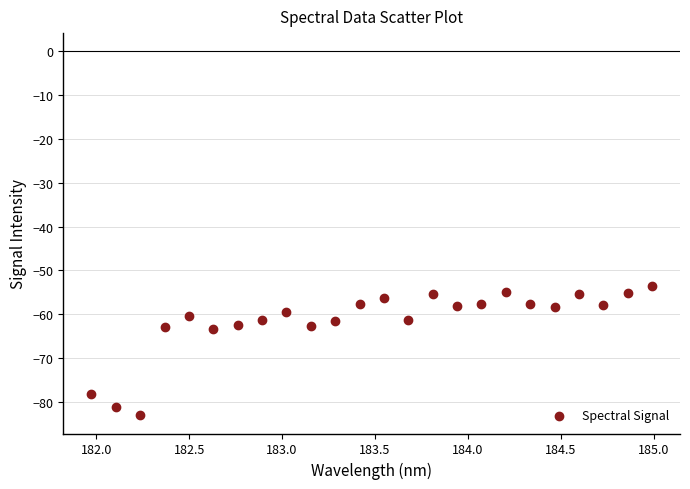

What is the range of X values (max minus min)?

3.0